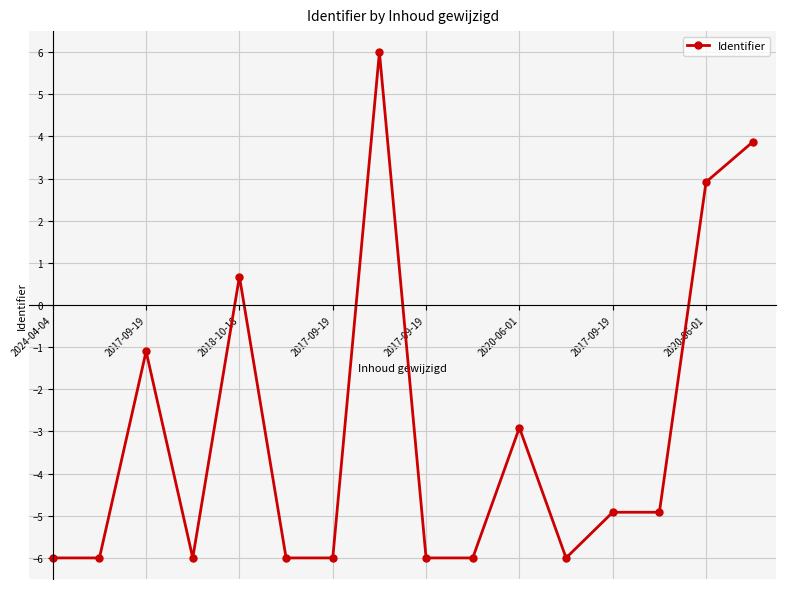

What is the greatest value displayed?

6.0